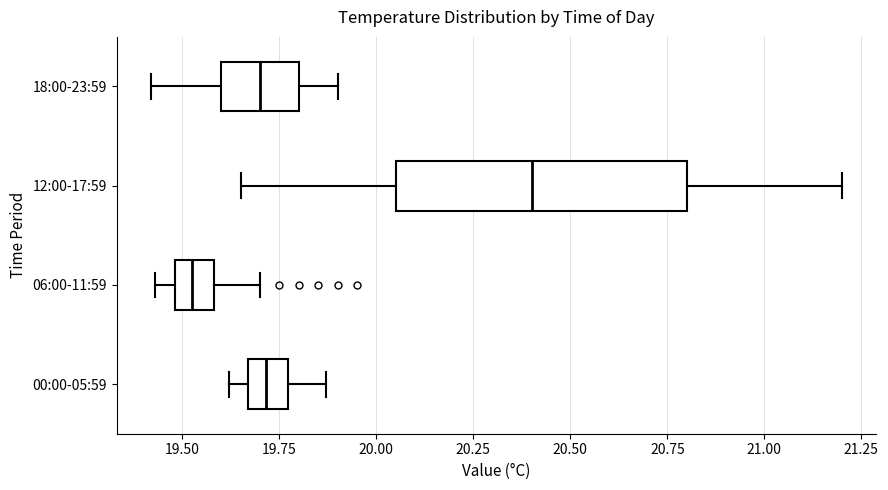

Reading bottom to top, read every box against the x-axis: the position of its median line, the range the box covers, and the ends of its whiskers. The values are not printed on the chart, so give them approximately, as read against the axis.

00:00-05:59: median 19.70, box 19.65 to 19.75, whiskers 19.60 to 19.85
06:00-11:59: median 19.55, box 19.50 to 19.60, whiskers 19.45 to 19.70
12:00-17:59: median 20.40, box 20.05 to 20.80, whiskers 19.65 to 21.20
18:00-23:59: median 19.70, box 19.60 to 19.80, whiskers 19.40 to 19.90